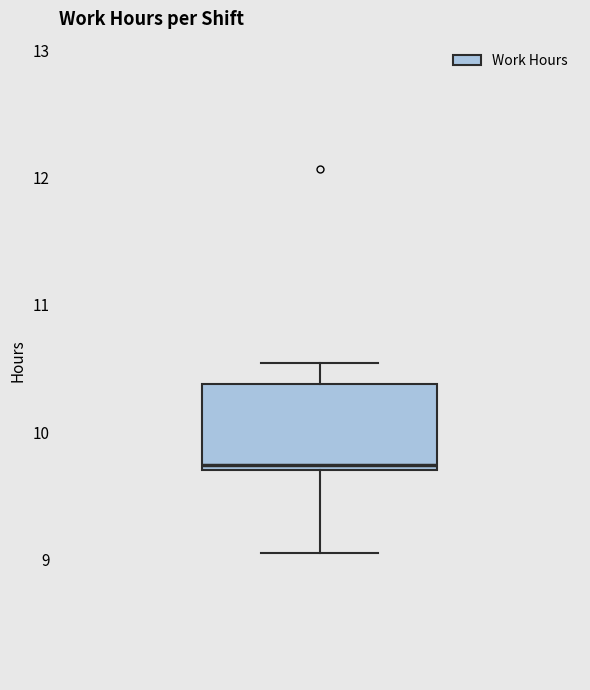

Read this box plot against the y-axis: the position of the median line, the range covered by the box, and the ends of both whiskers. The values are not printed on the chart, so give them approximately, as read against the axis.

median 9.7 (just above the box's lower edge), box 9.7 to 10.4, whiskers 9.1 to 10.5